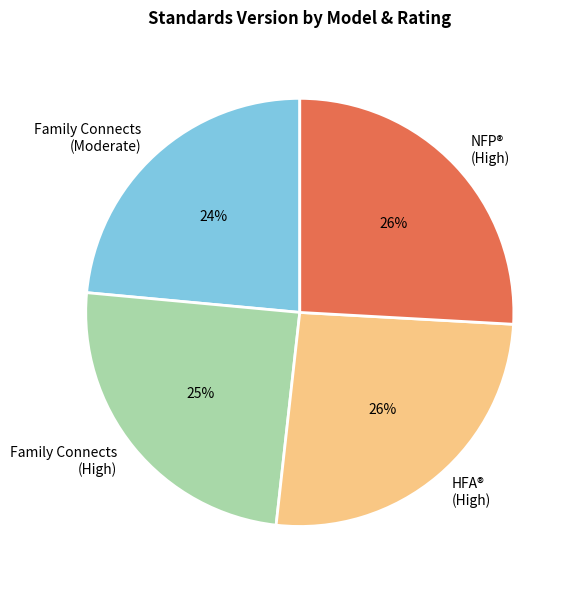

Is there a majority slice in this chart?

No